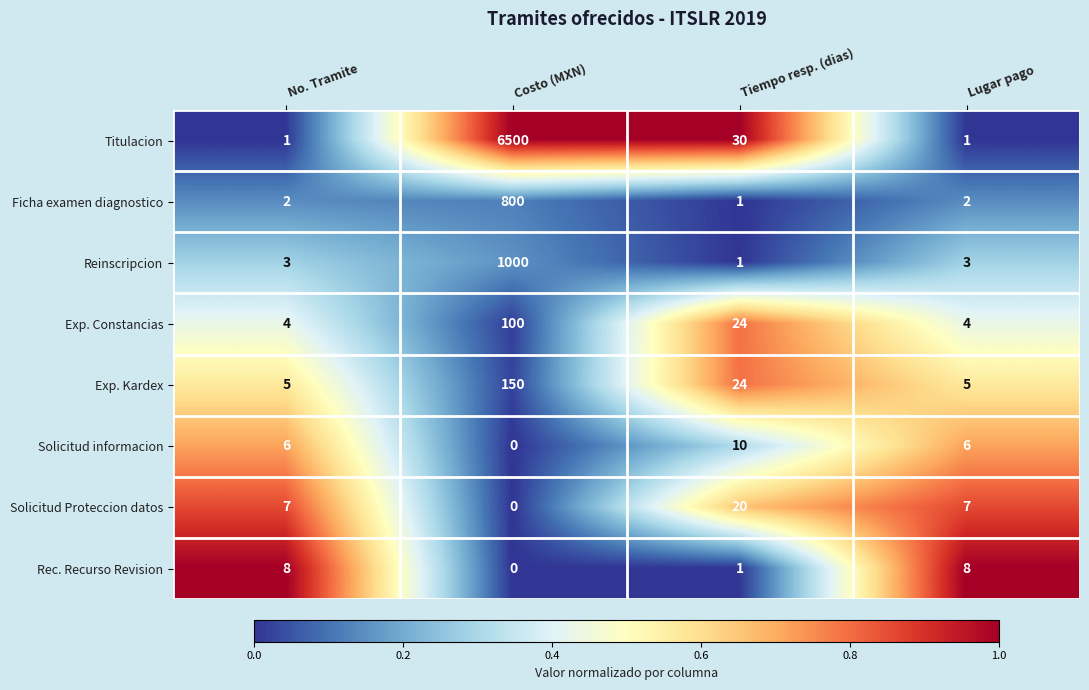

What is the greatest value displayed?

6500